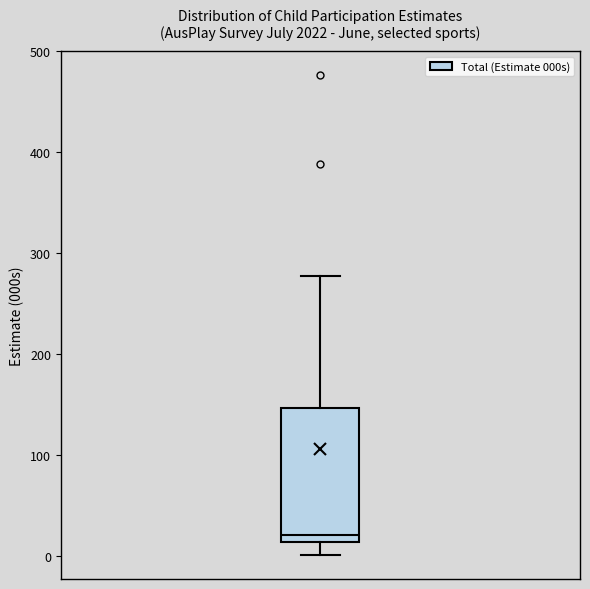

Where does the median line of the box sit on the y-axis? The values are not printed on the chart, so give them approximately, as read against the axis.

20